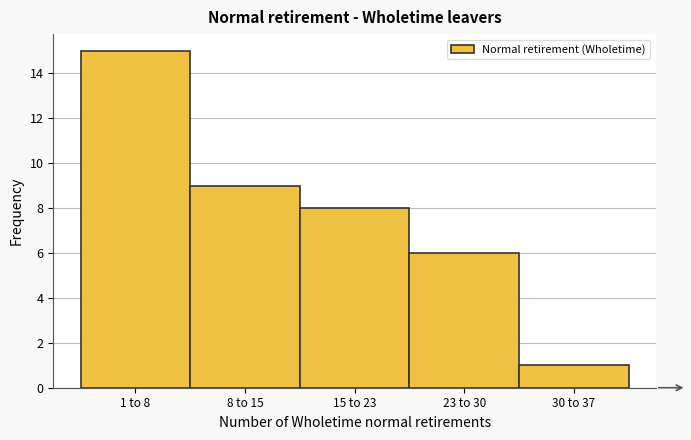

Reading left to right, list all the values displayed in this chart.

15	9	8	6	1